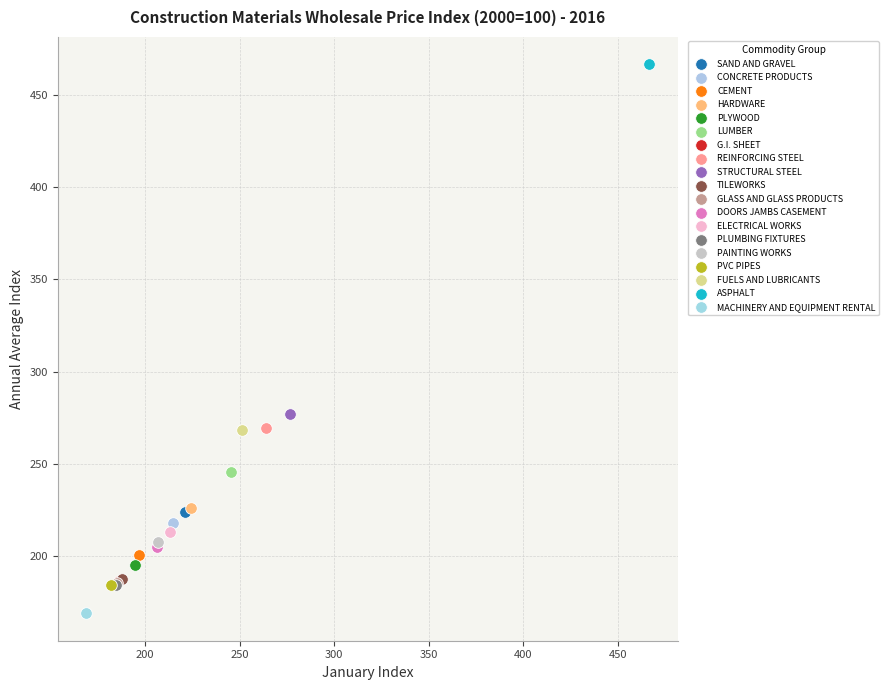

Which series reaches the maximum Y coordinate?

ASPHALT